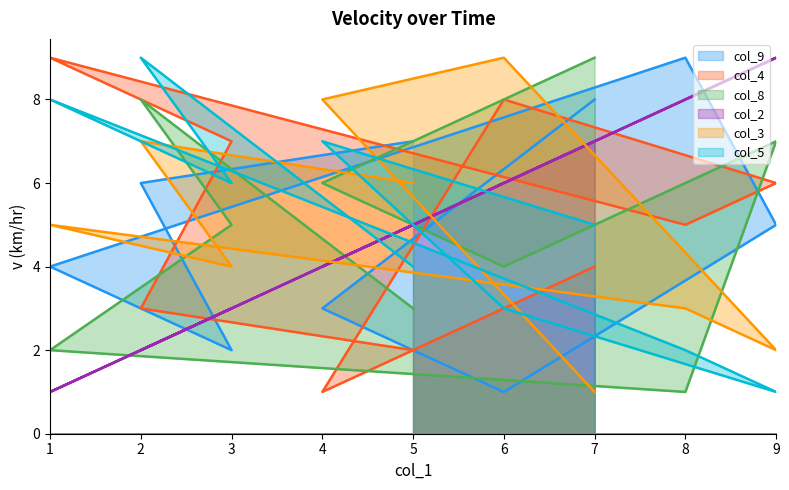

Does the chart have visible grid lines?

No